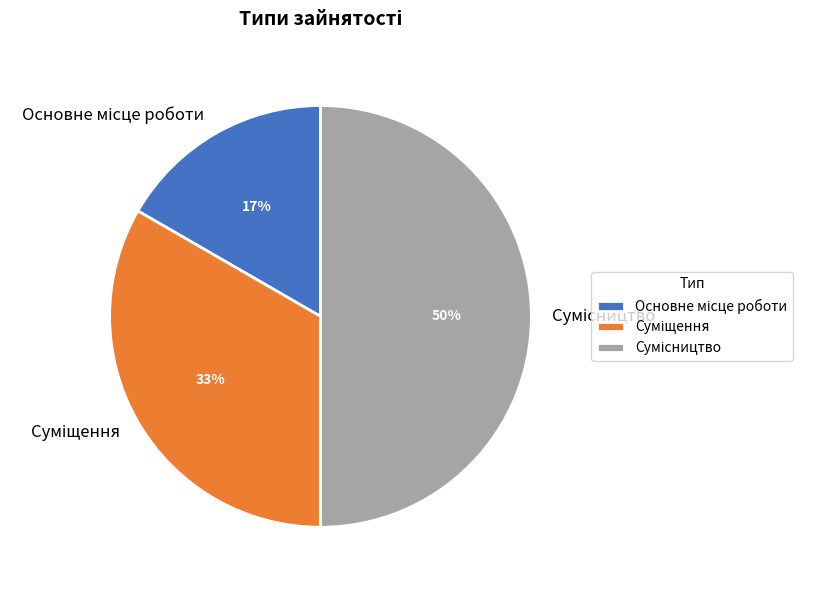

To the nearest percent, what is the average slice percentage?

33%